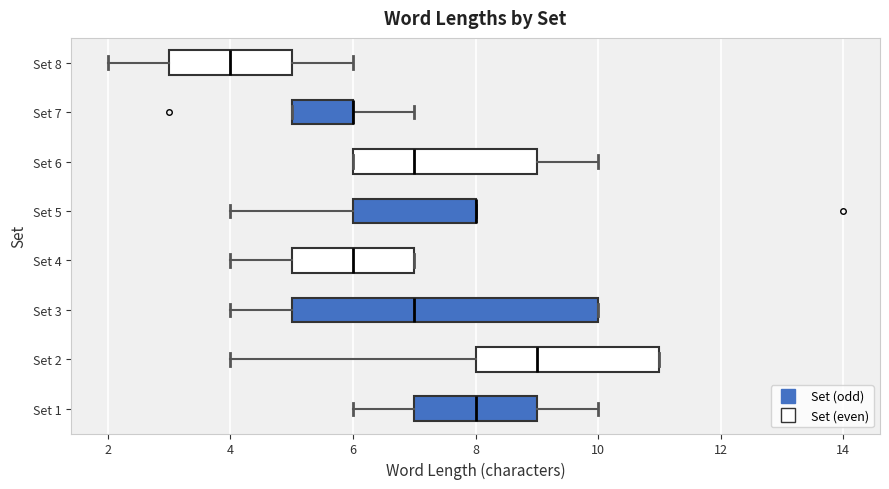

Reading bottom to top, transcribe this box plot: for each box, give where its median line is, the range the box spans, and where its two whiskers end, as read against the x-axis. The values are not printed on the chart, so give them approximately, as read against the axis.

Set 1: median 8, box 7 to 9, whiskers 6 to 10
Set 2: median 9, box 8 to 11, whiskers 4 to 11
Set 3: median 7, box 5 to 10, whiskers 4 to 10
Set 4: median 6, box 5 to 7, whiskers 4 to 7
Set 5: median 8 (drawn on the box's right edge), box 6 to 8, whiskers 4 to 8
Set 6: median 7, box 6 to 9, whiskers 6 to 10
Set 7: median 6 (drawn on the box's right edge), box 5 to 6, whiskers 5 to 7
Set 8: median 4, box 3 to 5, whiskers 2 to 6